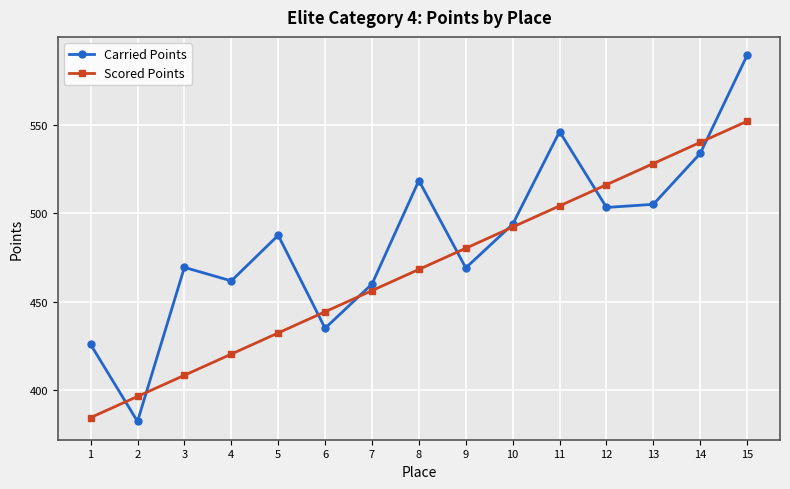

Between which two adjacent categories do Carried Points and Scored Points first intersect?

1 and 2